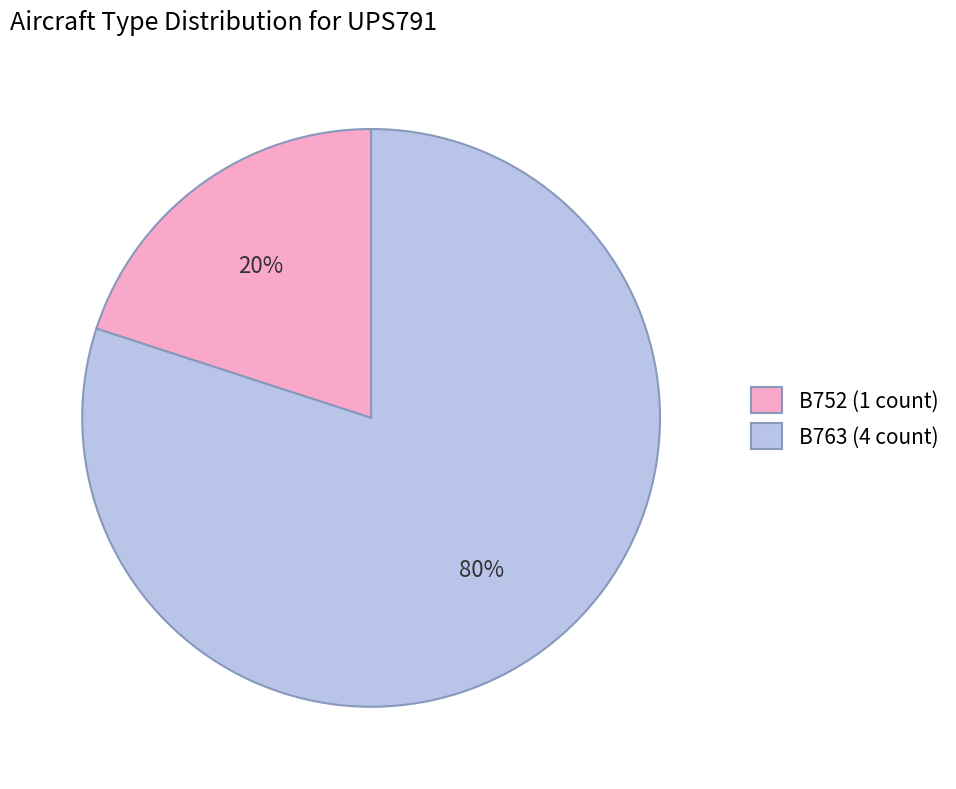

To the nearest percent, what is the combined percentage of B752 and B763?

100%